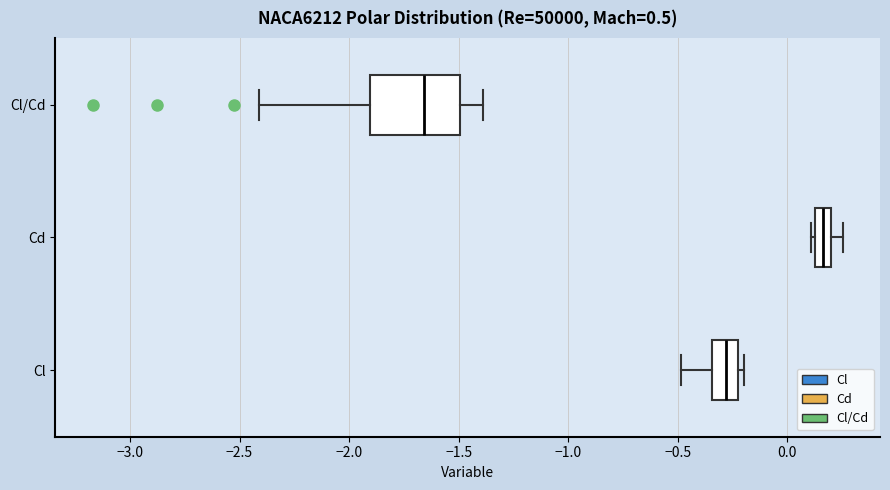

Which box's median line is the furthest to the left?

Cl/Cd